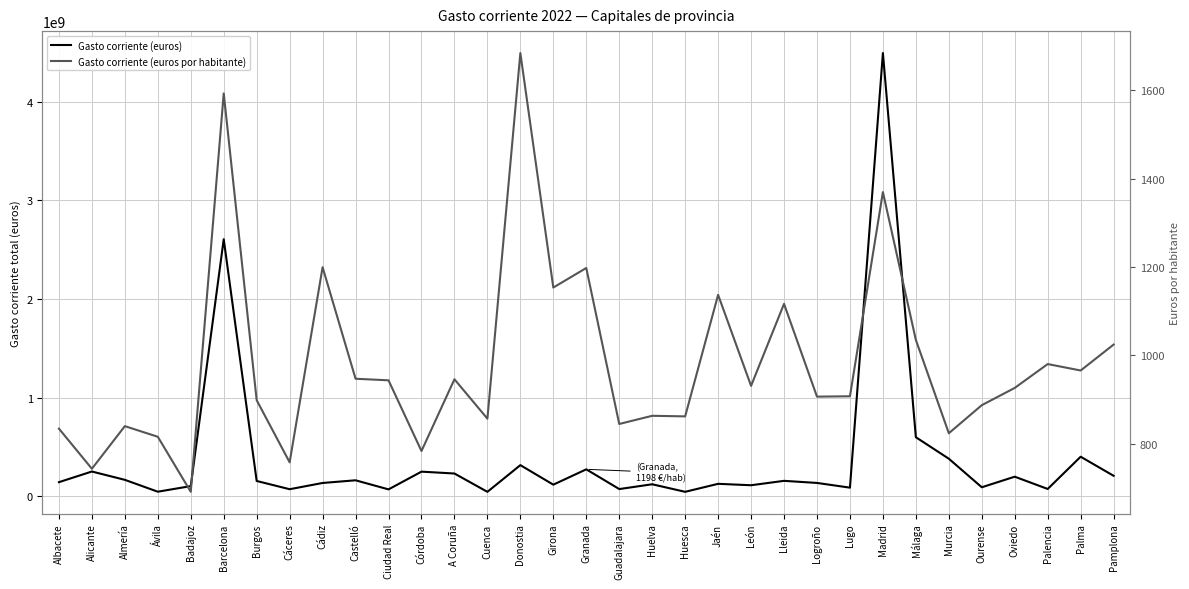

At which label does Gasto corriente (euros por habitante) reach its minimum?

Badajoz